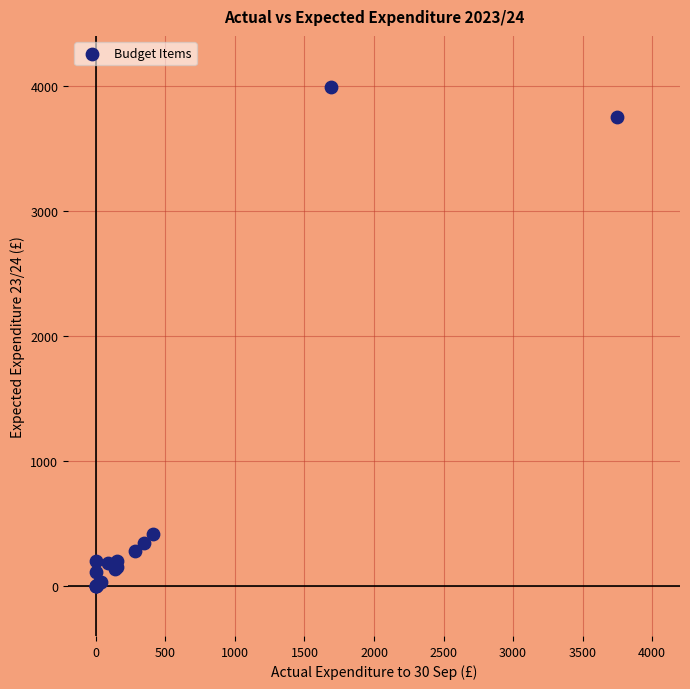

What Y value in the scatter plot is closest to 1994?

413.7